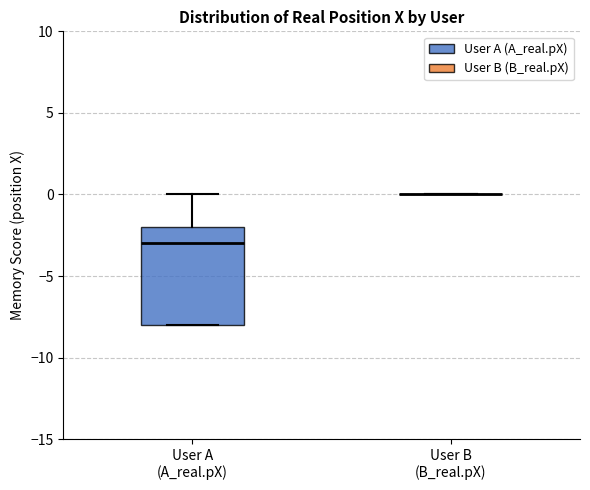

Which box is the tallest, from its lower edge to its upper edge?

User A (A_real.pX)